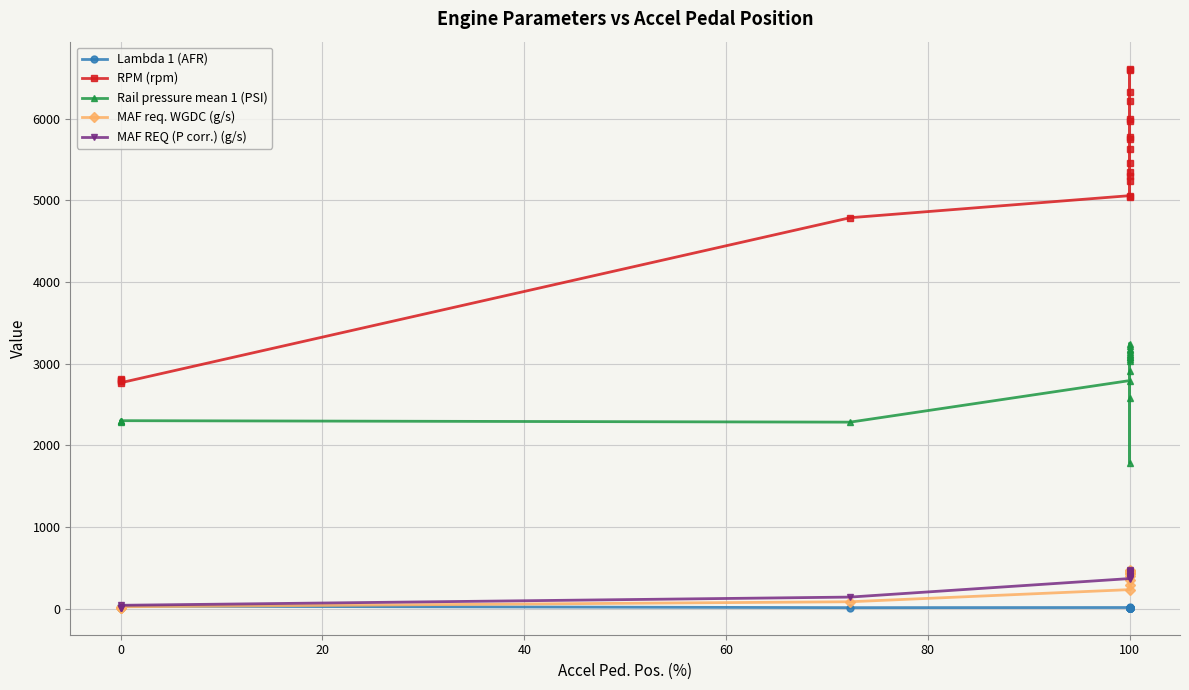

How many lines are shown in the chart?

5